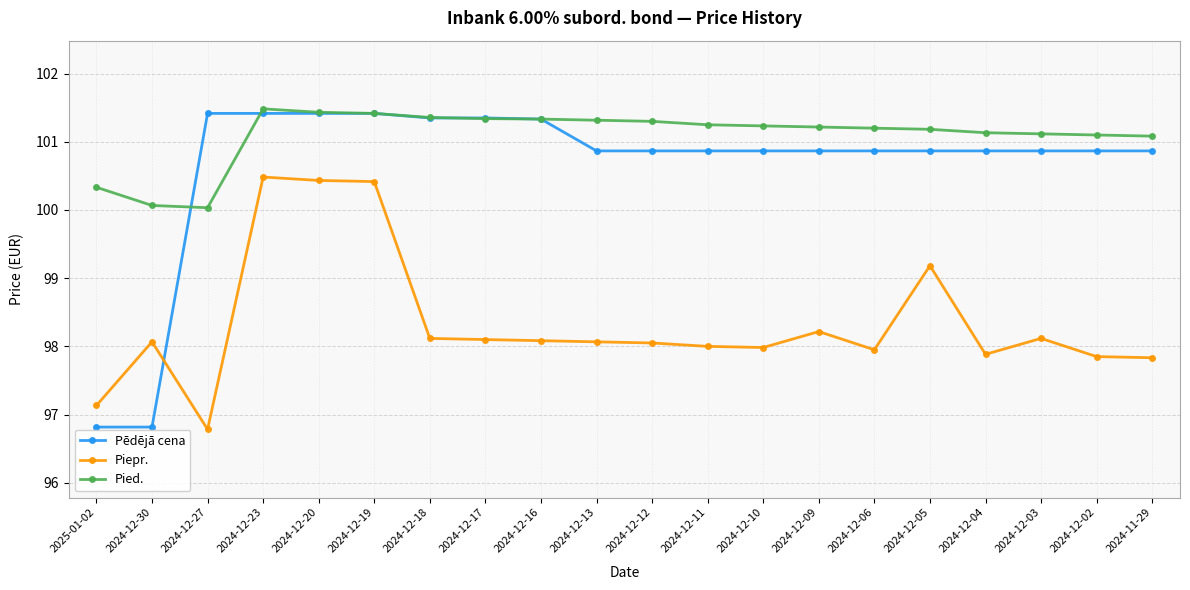

At 2024-12-12, list the series in order from smallest to largest.

Piepr., Pēdējā cena, Pied.